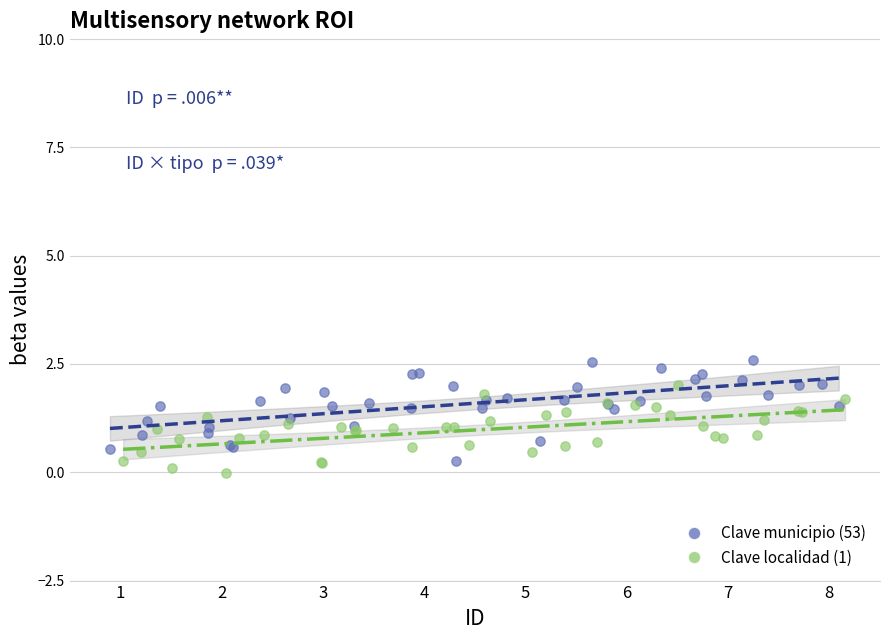

Which series contains the lowest Y value?

Clave localidad (1)